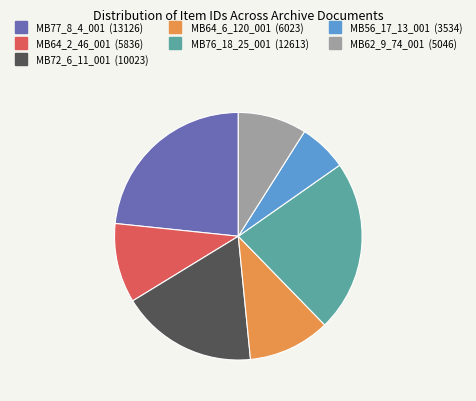

Is there any slice that represents more than half of the pie?

No